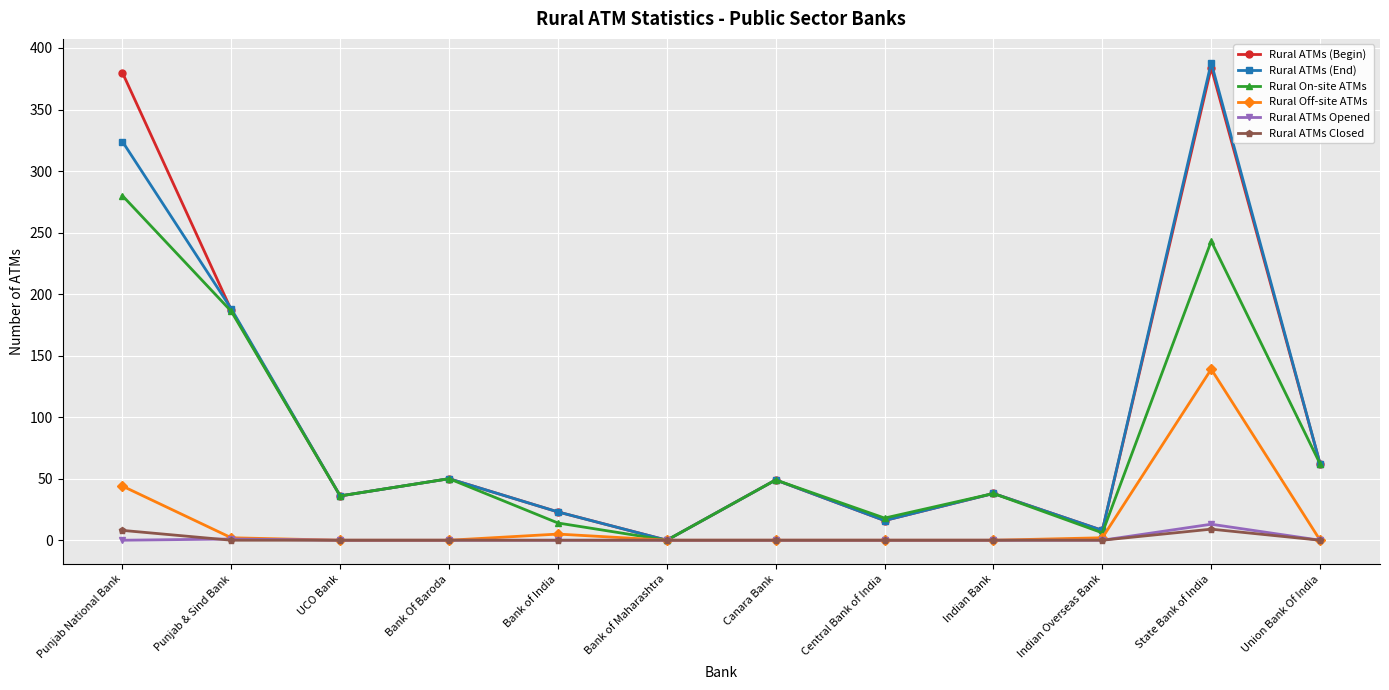

What is the label of the 9th point from the right?

Bank Of Baroda